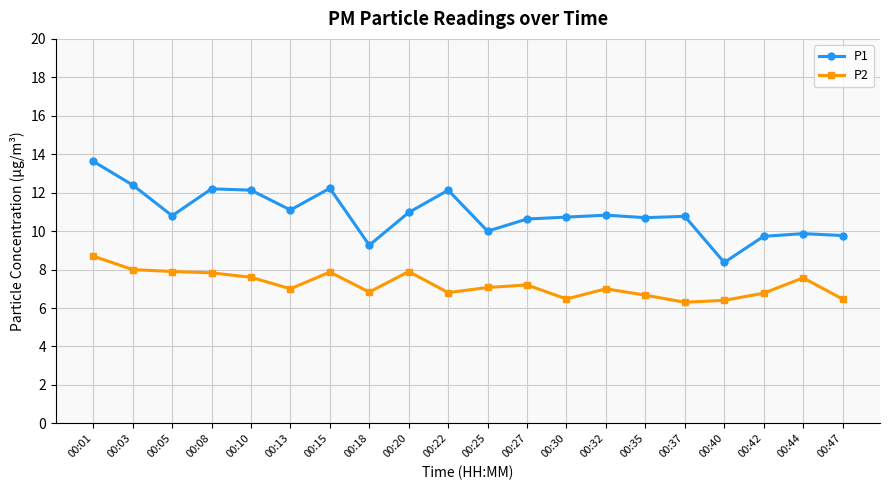

In P1, how many points are higher than both neighbors (excluding endpoints)?

6